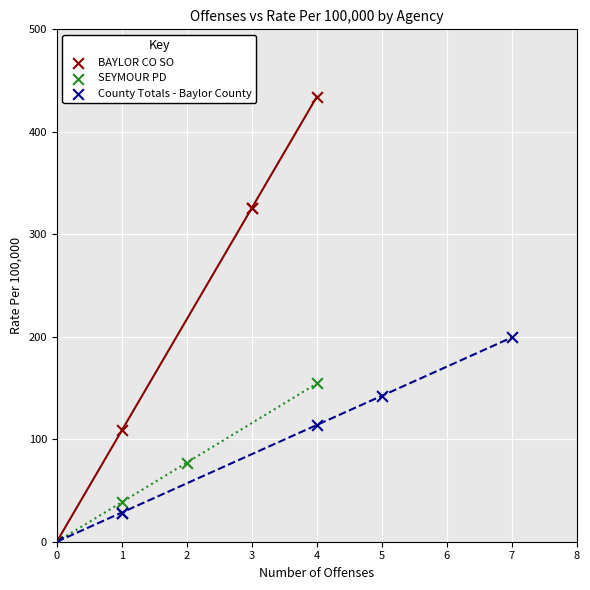

Which series contains the highest Y value?

BAYLOR CO SO